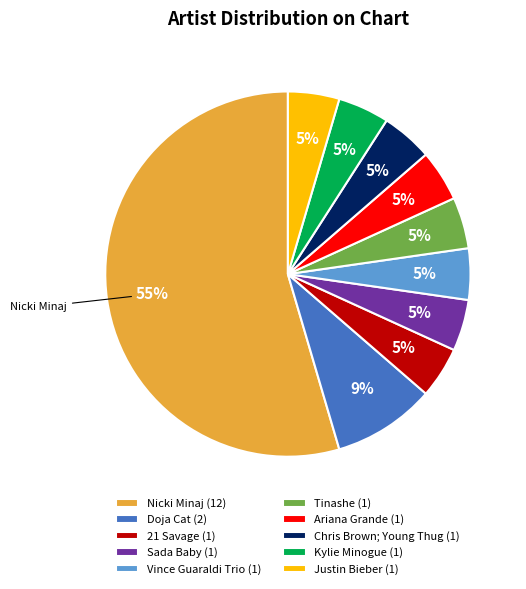

Which category accounts for the majority?

Nicki Minaj